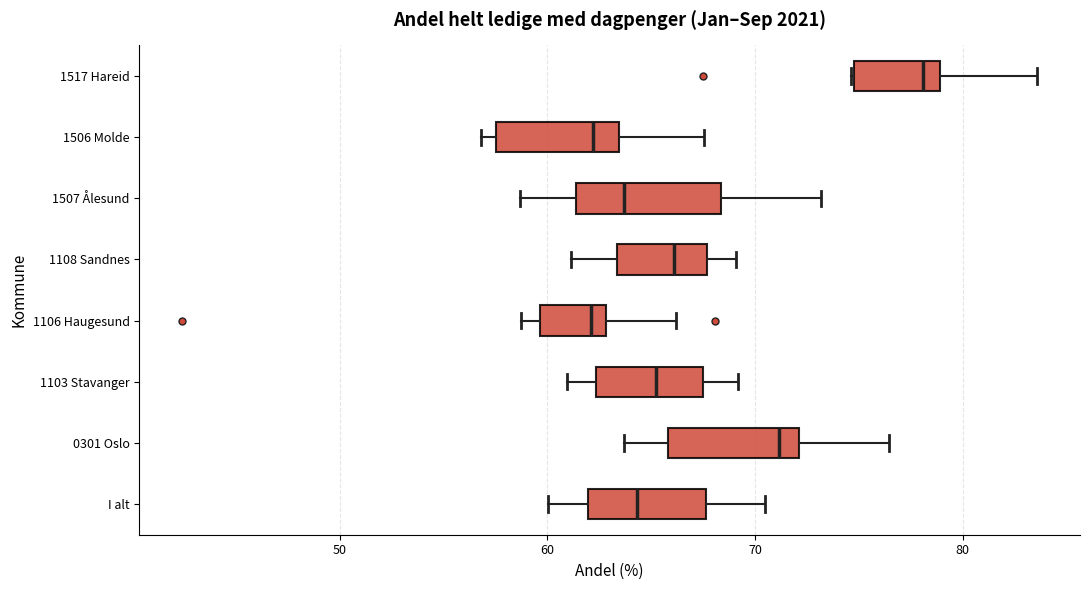

Where does the median line of the box for 1507 Ålesund sit on the x-axis? The values are not printed on the chart, so give them approximately, as read against the axis.

64